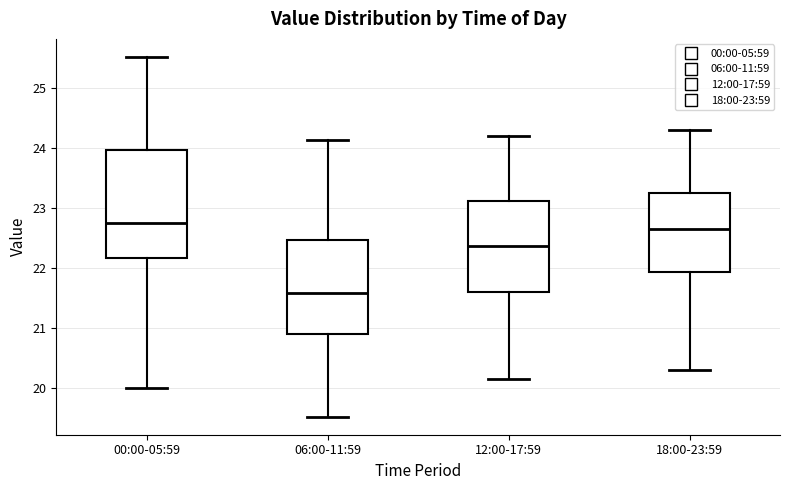

Which box is the tallest, from its lower edge to its upper edge?

00:00-05:59